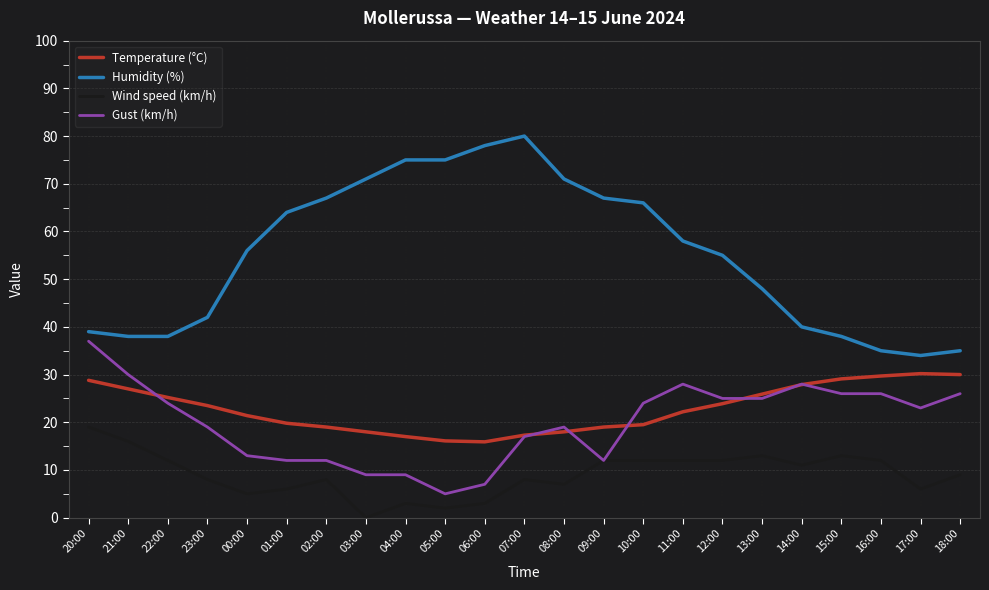

What is the difference between the highest and lowest values at 05:00?

73.0